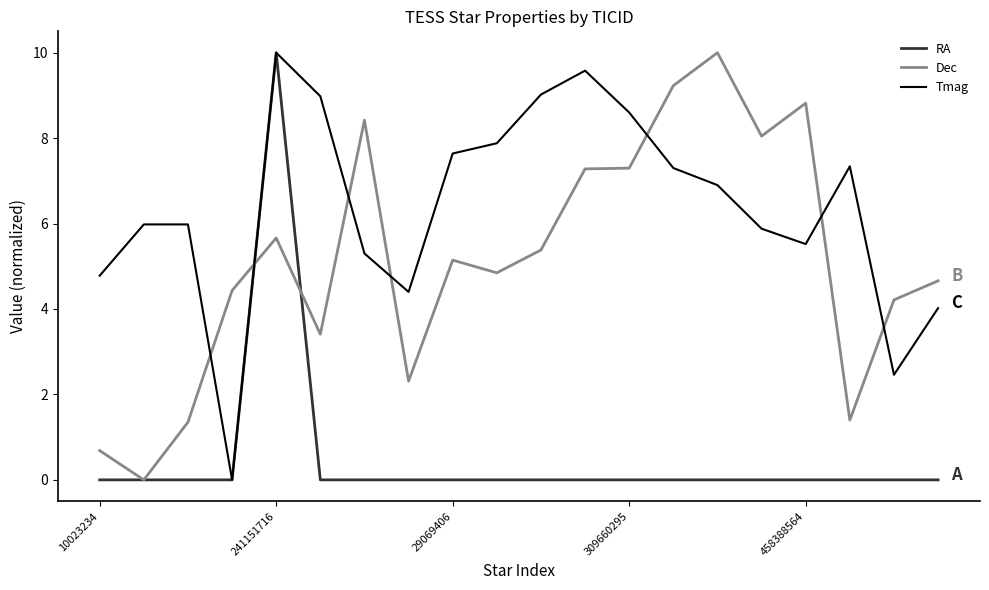

How many intersections are there between Dec and Tmag?

7